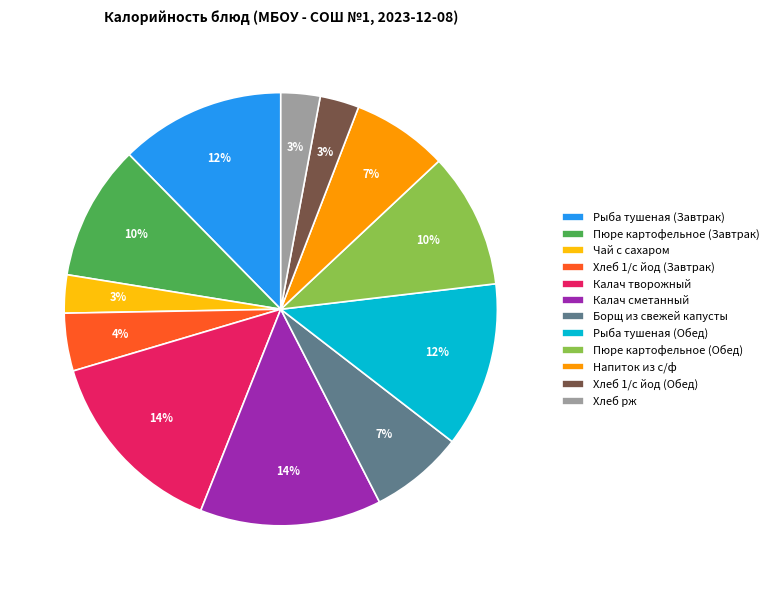

Do Напиток из с/ф and Хлеб 1/с йод (Обед) together represent more than half of the pie?

No